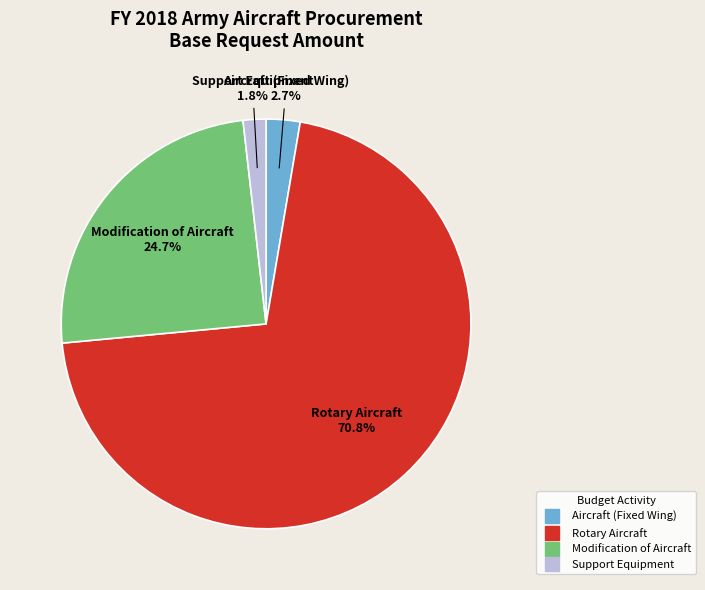

Does any single category account for the majority?

Yes